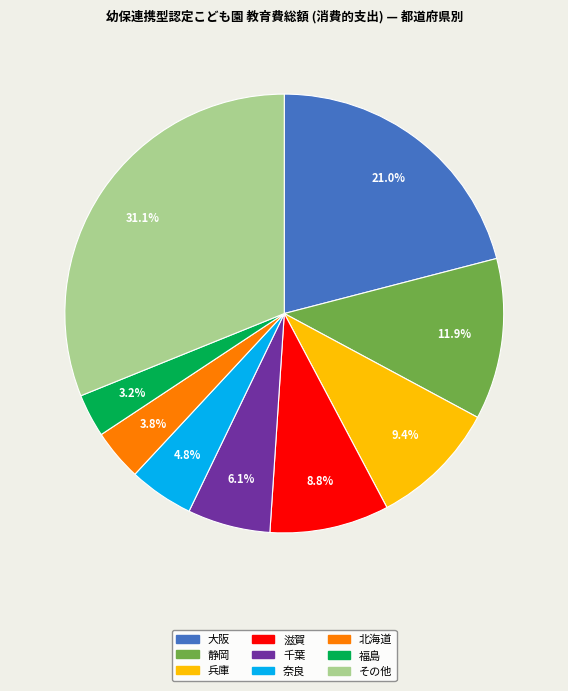

Does any single category account for the majority?

No